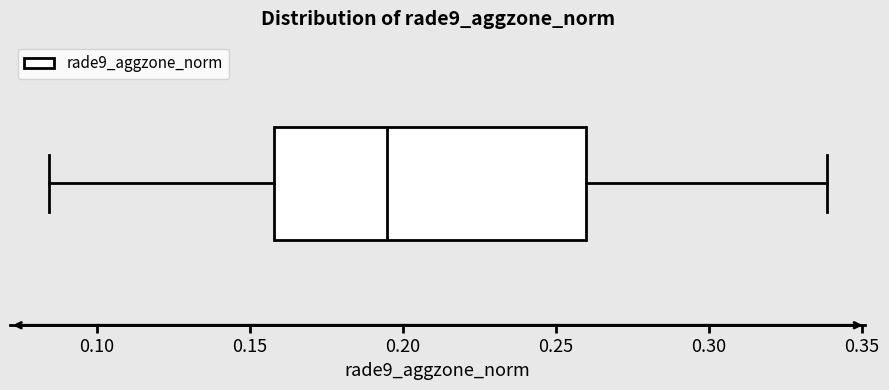

Transcribe this box plot: give where the median line is, the range the box spans, and where the two whiskers end, as read against the x-axis. The values are not printed on the chart, so give them approximately, as read against the axis.

median 0.195, box 0.160 to 0.260, whiskers 0.085 to 0.340